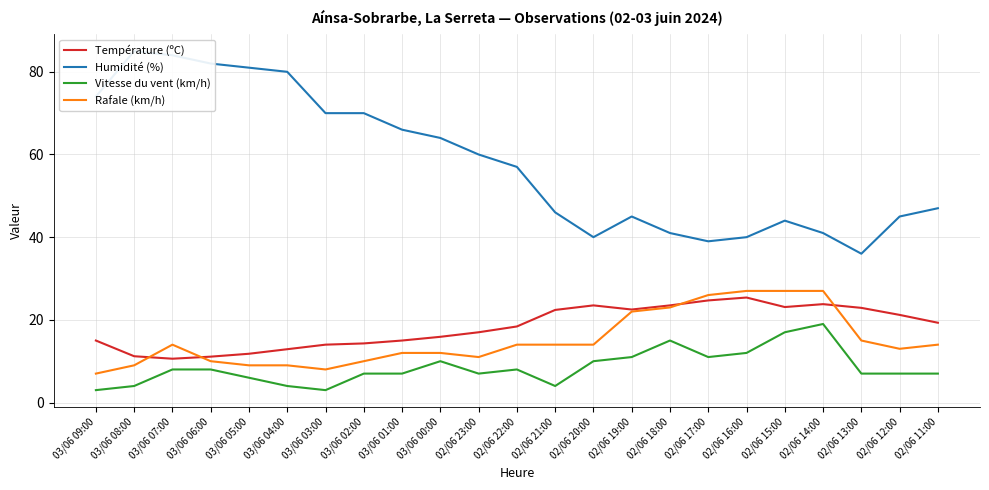

What is the label of the 5th point from the left?

03/06 05:00